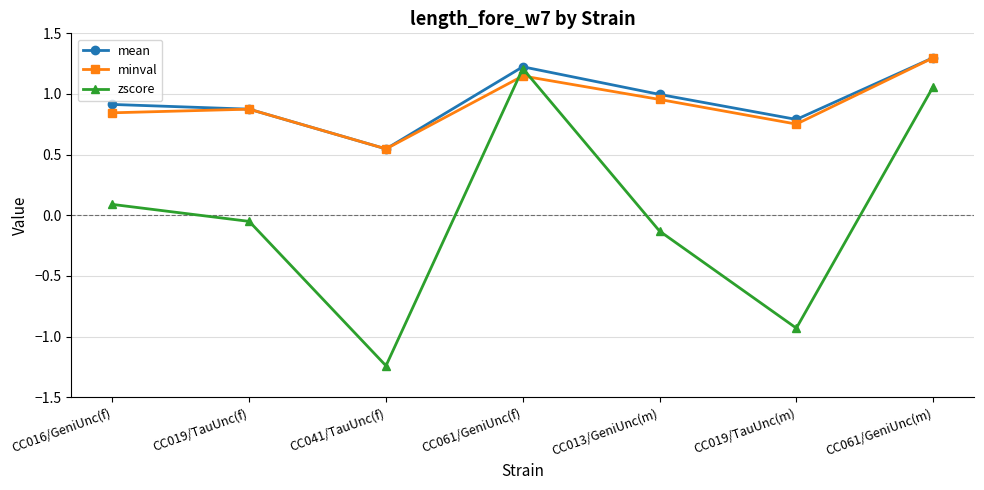

How many times do zscore and minval cross each other?

2